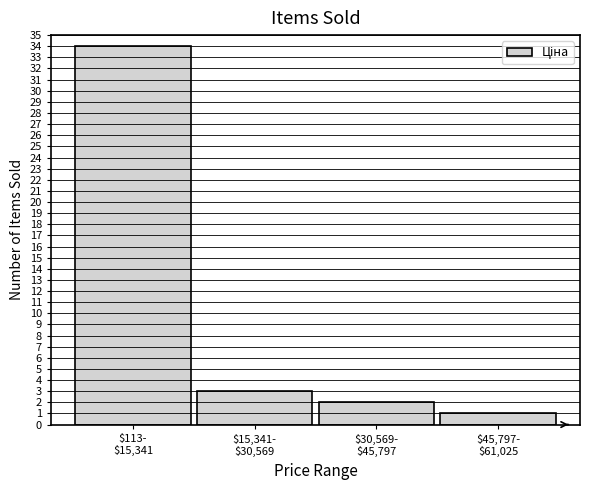

Reading left to right, what are all the values shown in this chart?

34	3	2	1